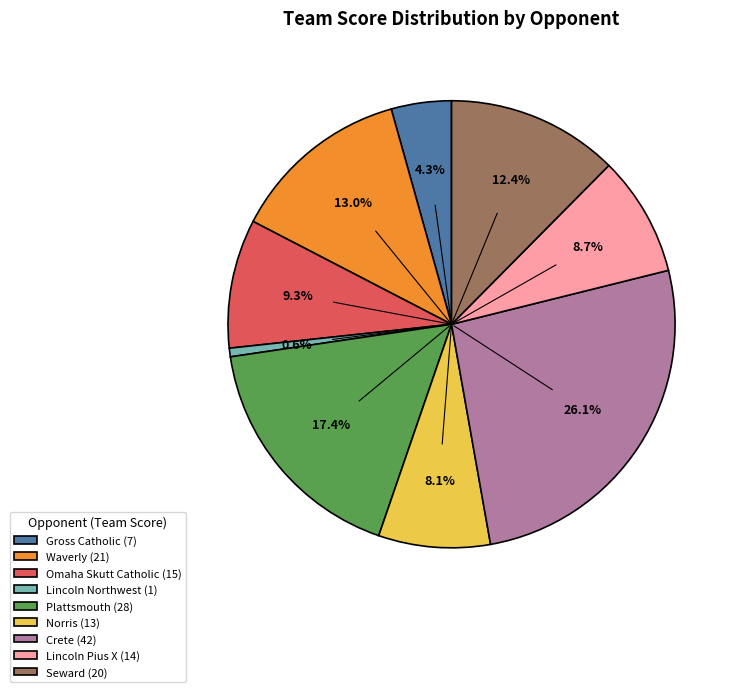

True or false: Plattsmouth (28) accounts for 17% of the total.

True